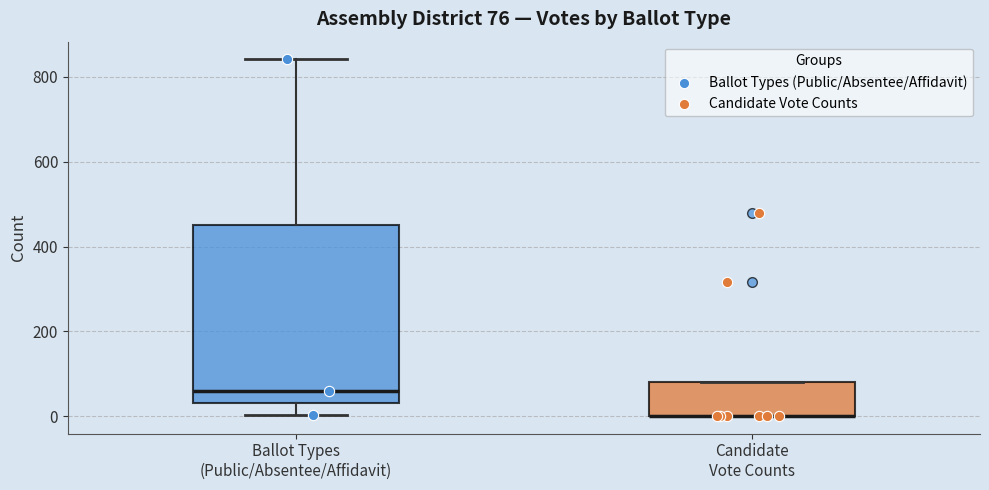

Comparing the boxes themselves (not the whiskers), which one is the tallest?

Ballot Types (Public/Absentee/Affidavit)